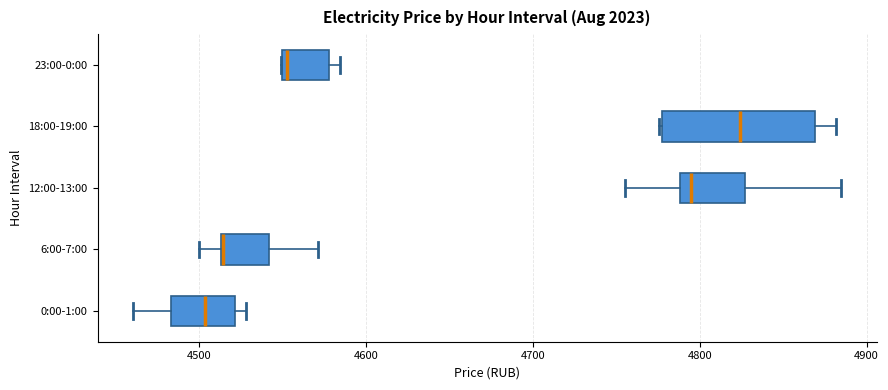

Reading bottom to top, transcribe this box plot: for each box, give where its median line is, the range the box spans, and where its two whiskers end, as read against the x-axis. The values are not printed on the chart, so give them approximately, as read against the axis.

0:00-1:00: median 4500, box 4480 to 4520, whiskers 4460 to 4530
6:00-7:00: median 4510 (drawn on the box's left edge), box 4510 to 4540, whiskers 4500 to 4570
12:00-13:00: median 4790 (just right of the box's left edge), box 4790 to 4830, whiskers 4760 to 4880
18:00-19:00: median 4820, box 4780 to 4870, whiskers 4780 to 4880
23:00-0:00: median 4550, box 4550 to 4580, whiskers 4550 to 4580 (just right of the box's right edge)